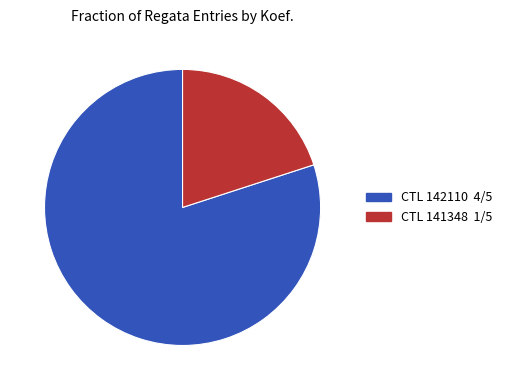

The CTL 141348 1/5 slice represents 20% of the pie. True or false?

True